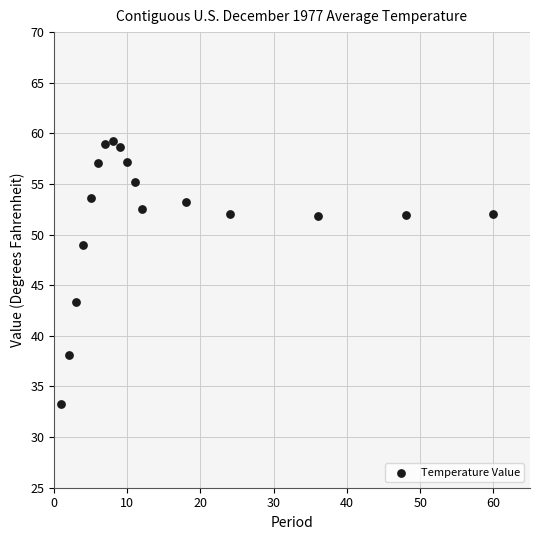

What is the range of Y values (max minus min)?

26.0